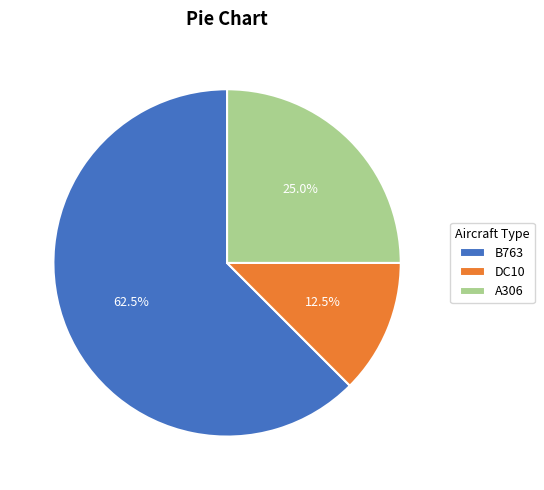

Rank the categories by value from highest to lowest.

B763, A306, DC10